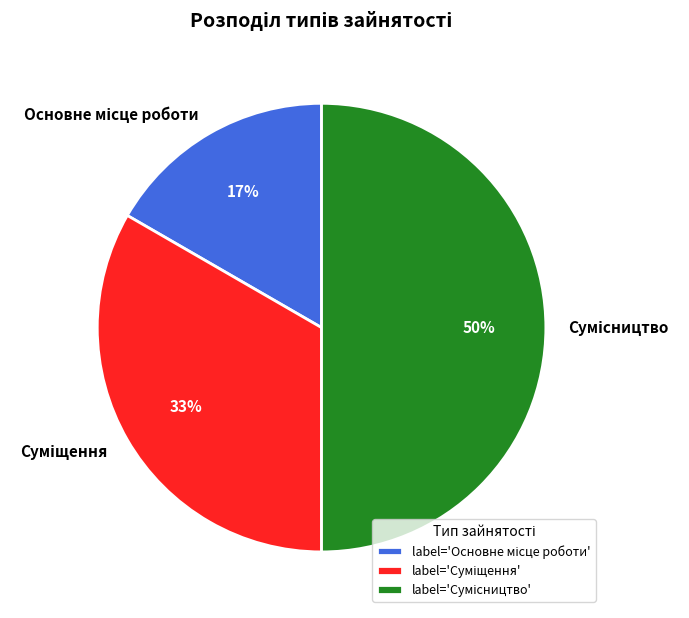

To the nearest percent, what is the average slice percentage?

33%